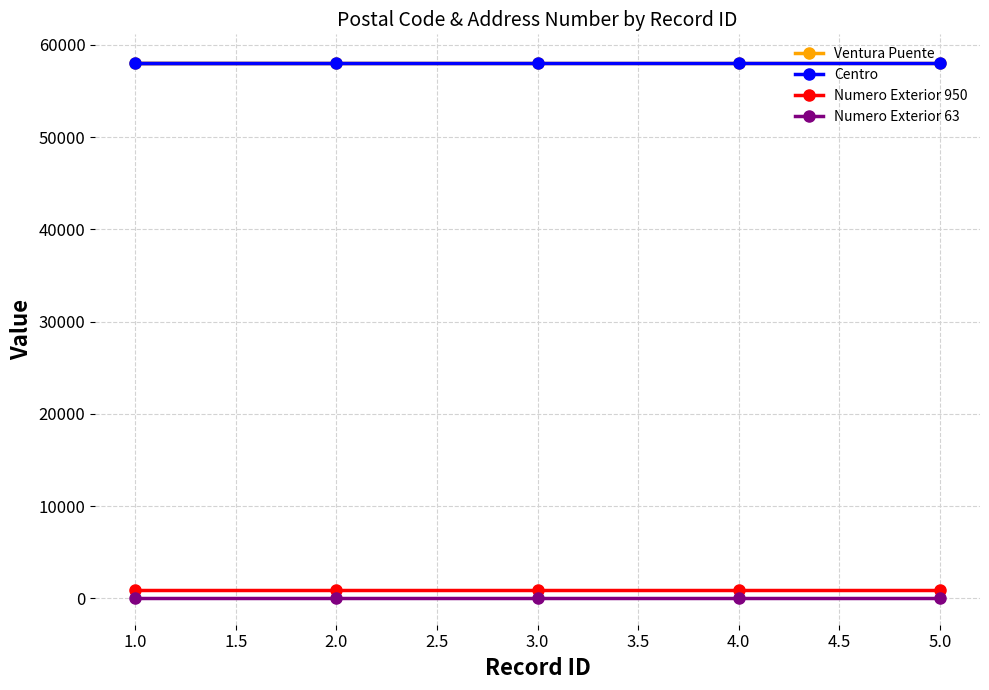

How many lines are shown in the chart?

4